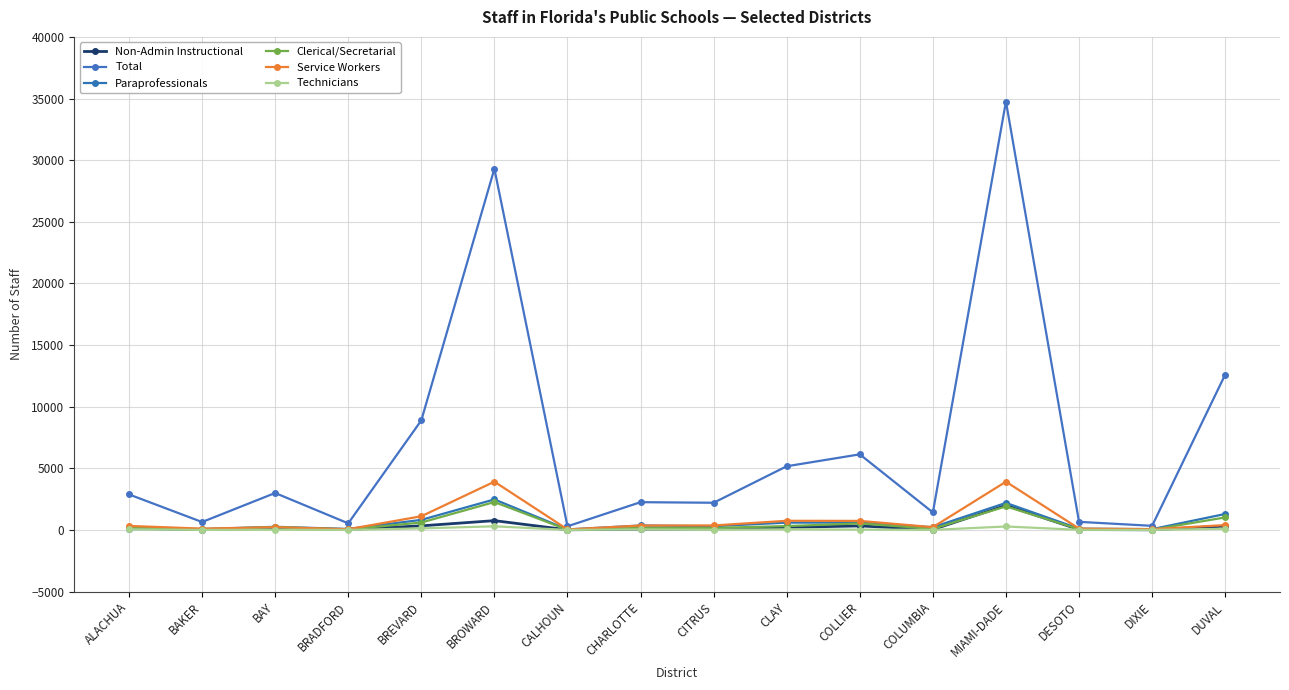

Count the number of categories in the chart.

16